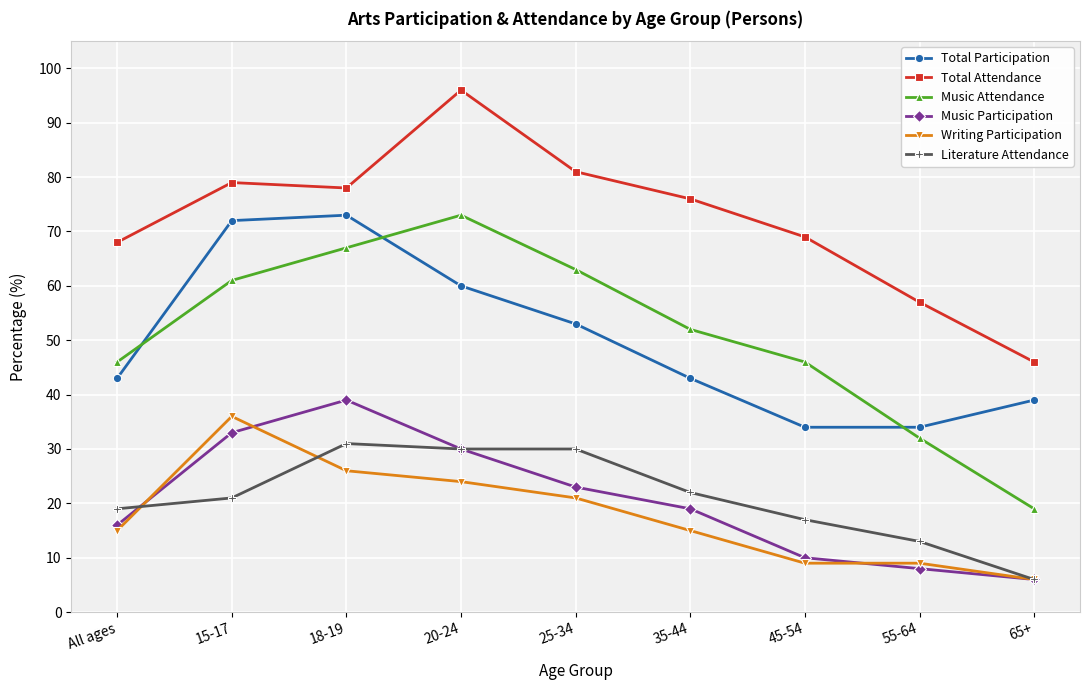

What position from the left is 35-44?

6